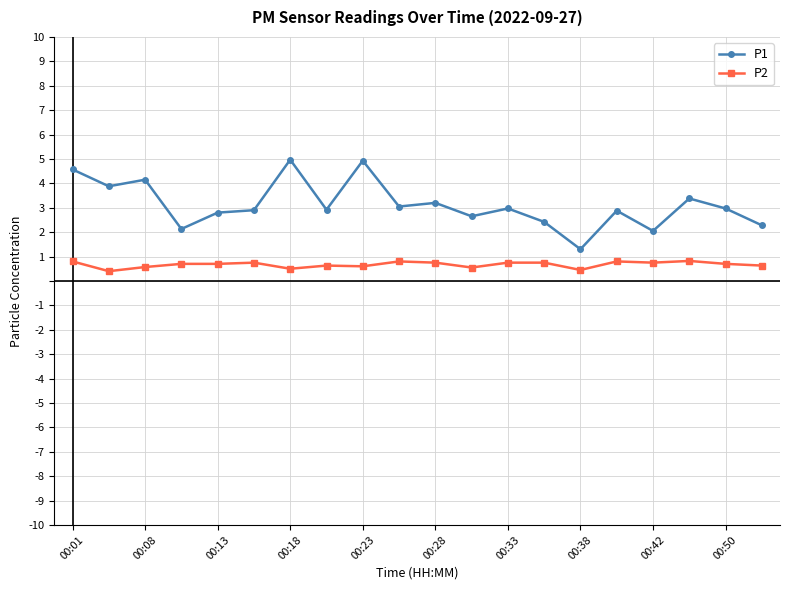

What is the sum of all P2 values?

13.4